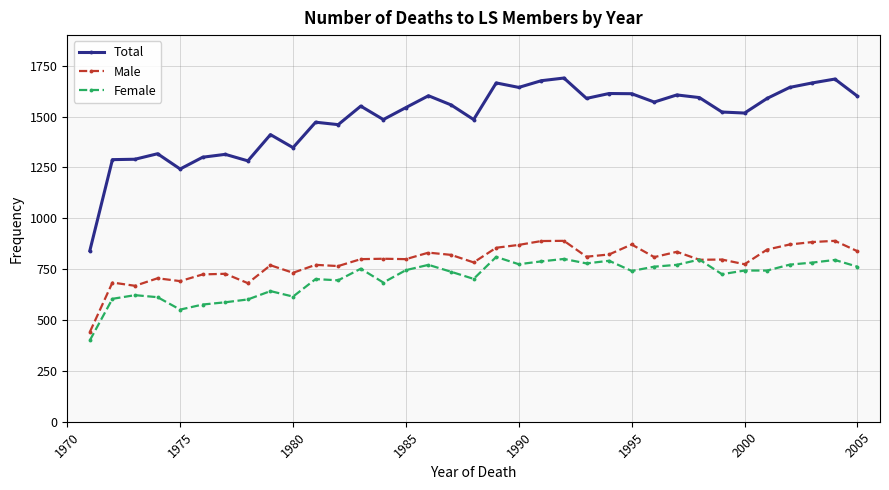

True or false: Male and Total intersect in this chart.

False